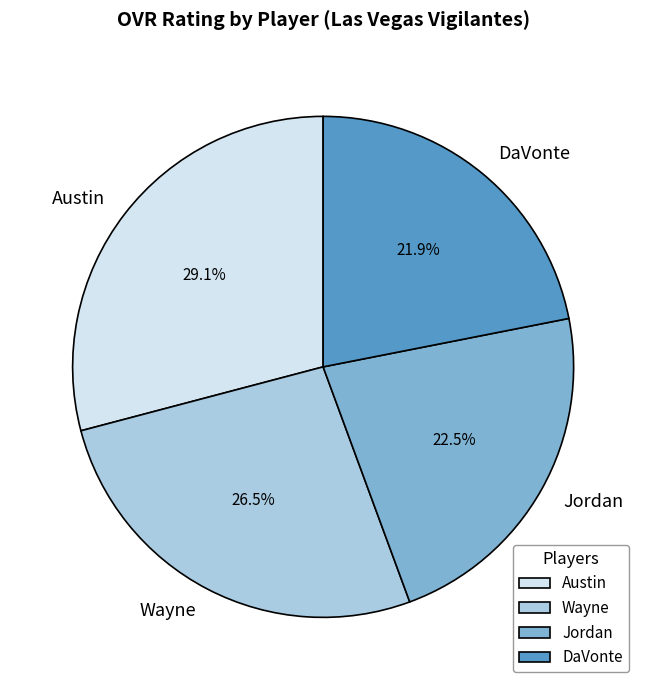

How much of the chart is everything except Austin?

70.9%